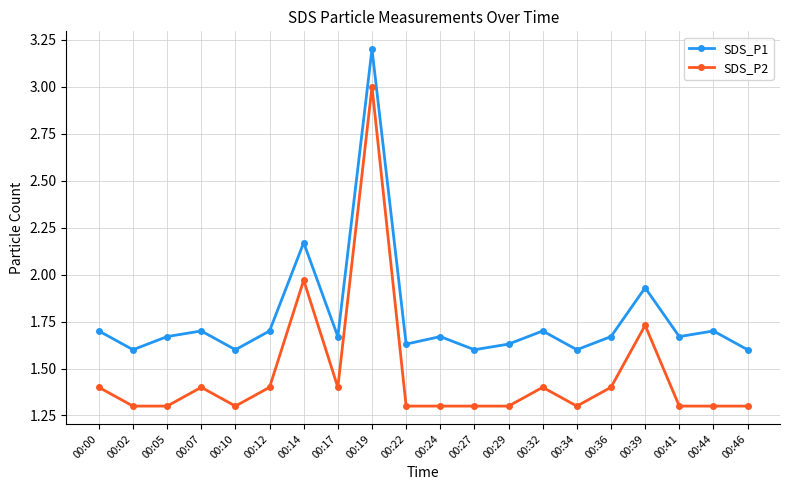

The value of SDS_P1 at 00:46 is 1.1. True or false?

False